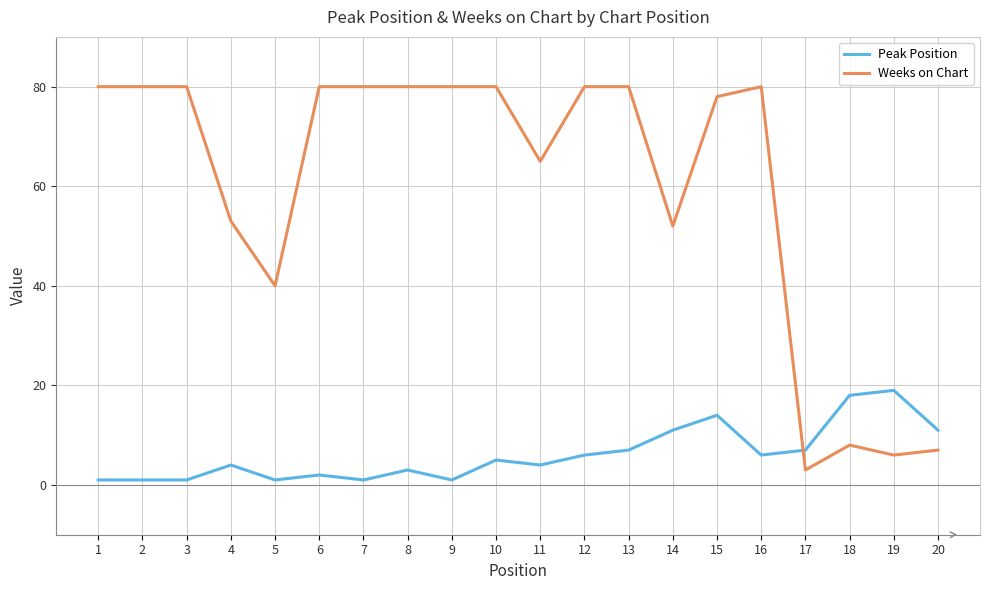

Between 8 and 18, which series saw the biggest shift?

Weeks on Chart